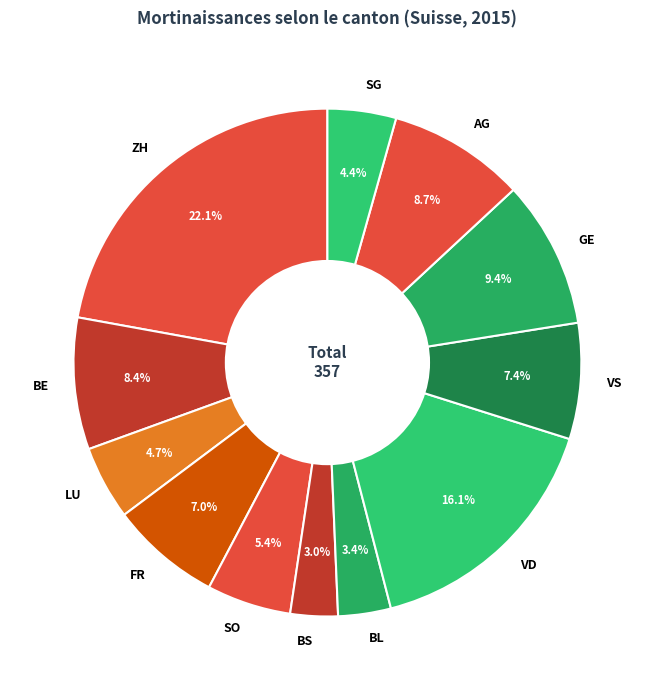

To the nearest percent, what is the difference between the GE and SO slice percentages?

4%